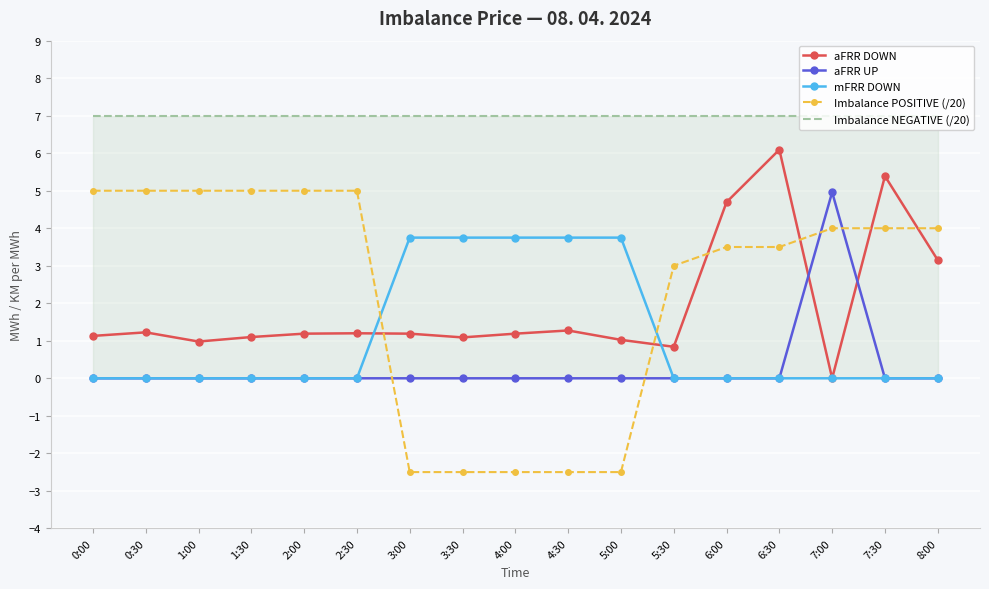

At 4:30, list the series in order from smallest to largest.

Imbalance POSITIVE (/20), aFRR UP, aFRR DOWN, mFRR DOWN, Imbalance NEGATIVE (/20)